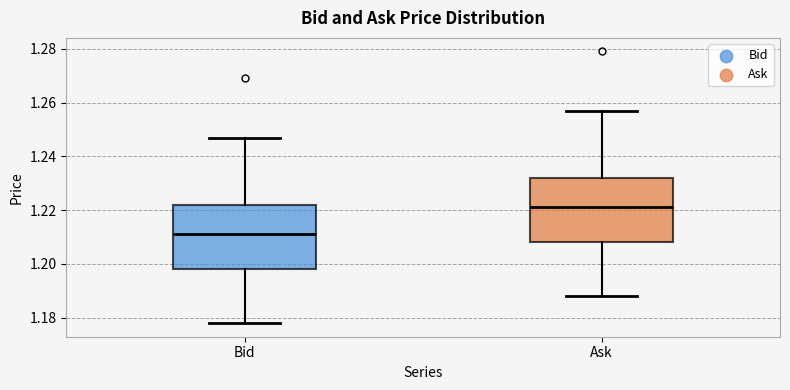

Where does the upper whisker of the box for Bid end on the y-axis? The values are not printed on the chart, so give them approximately, as read against the axis.

1.248